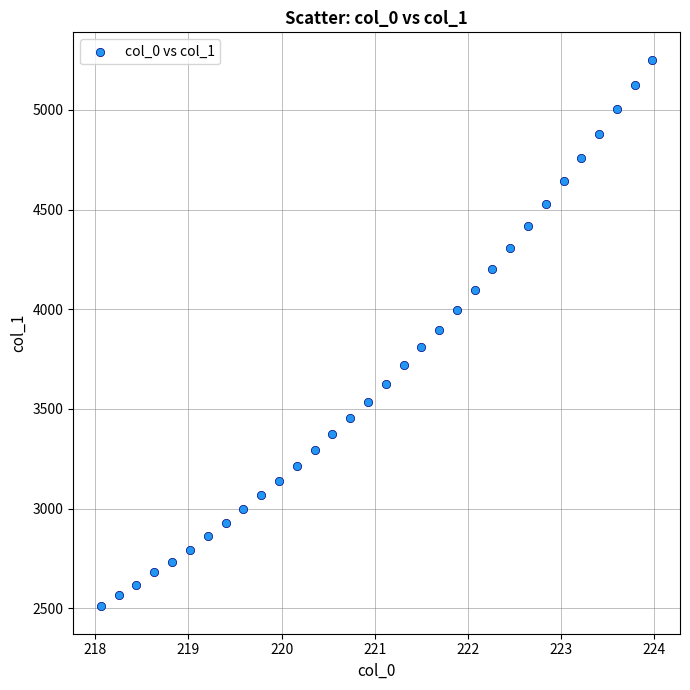

What is the range of X values (max minus min)?

5.9